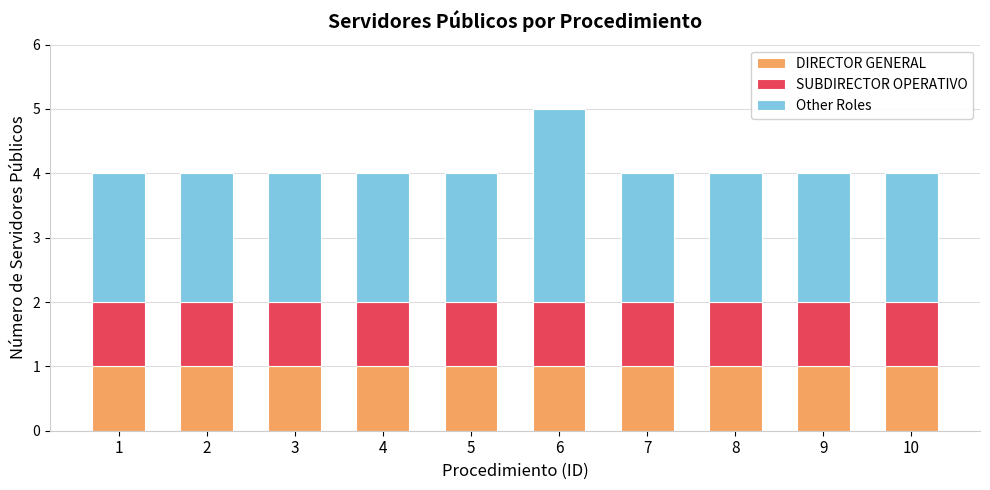

How many distinct data groups are displayed?

3